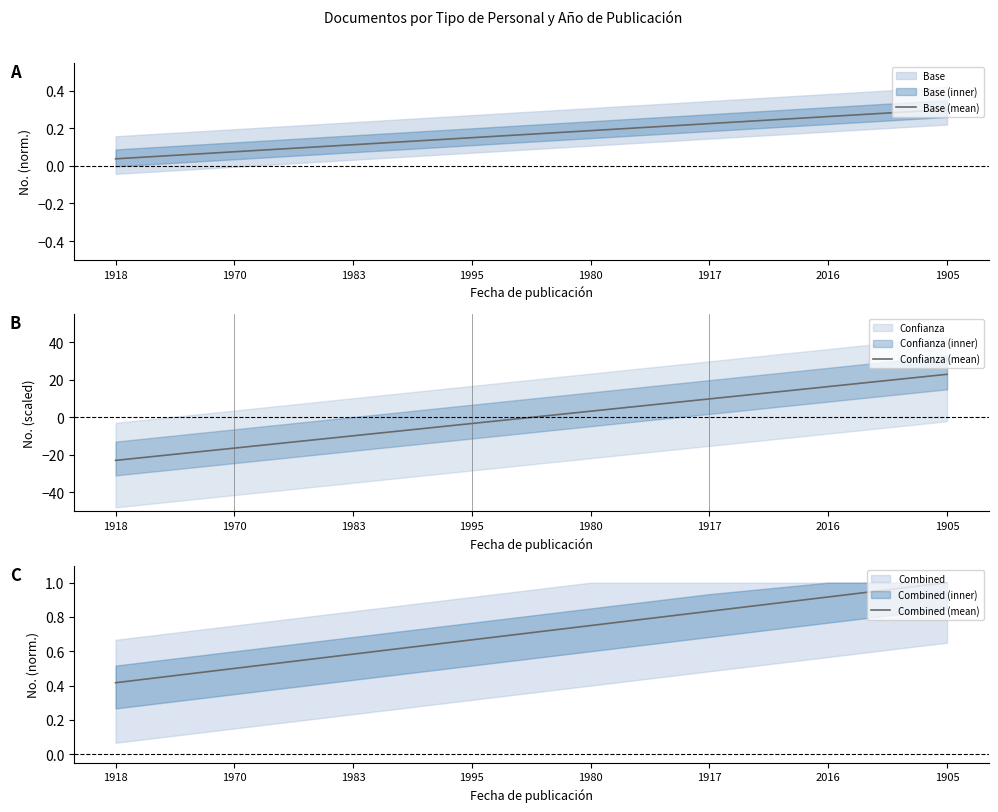

True or false: Base (mean) and Combined (mean) intersect in this chart.

False